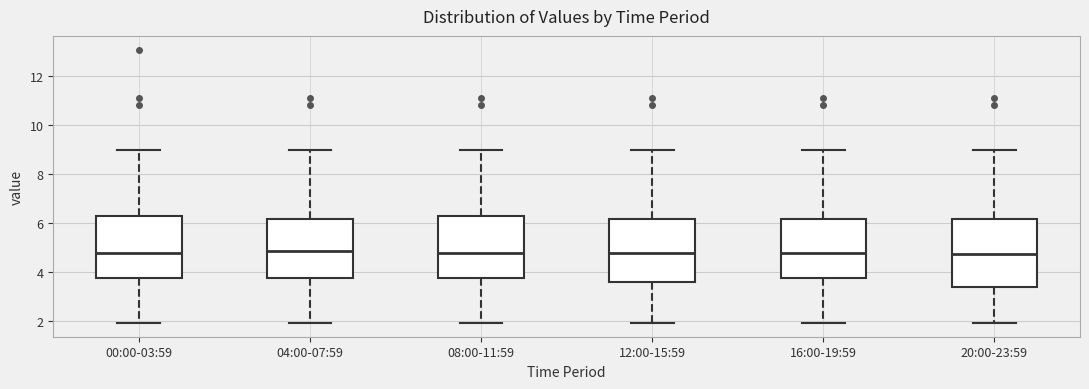

Reading left to right, read every box against the y-axis: the position of its median line, the range the box covers, and the ends of its whiskers. The values are not printed on the chart, so give them approximately, as read against the axis.

00:00-03:59: median 4.8, box 3.8 to 6.2, whiskers 2.0 to 9.0
04:00-07:59: median 4.8, box 3.8 to 6.2, whiskers 2.0 to 9.0
08:00-11:59: median 4.8, box 3.8 to 6.2, whiskers 2.0 to 9.0
12:00-15:59: median 4.8, box 3.6 to 6.2, whiskers 2.0 to 9.0
16:00-19:59: median 4.8, box 3.8 to 6.2, whiskers 2.0 to 9.0
20:00-23:59: median 4.8, box 3.4 to 6.2, whiskers 2.0 to 9.0